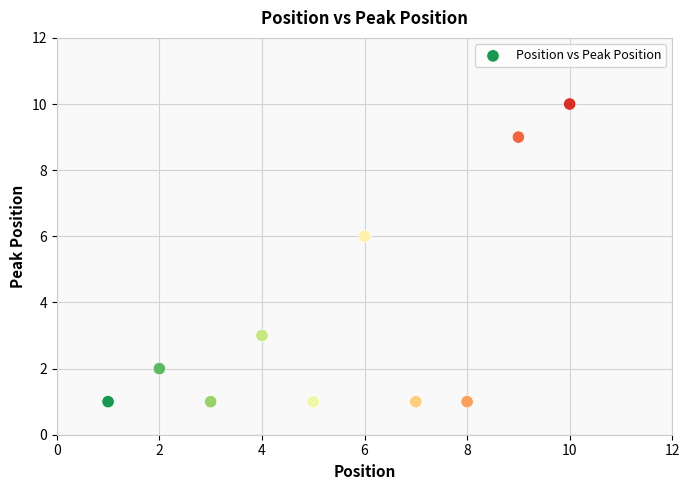

What is the range of Y values (max minus min)?

9